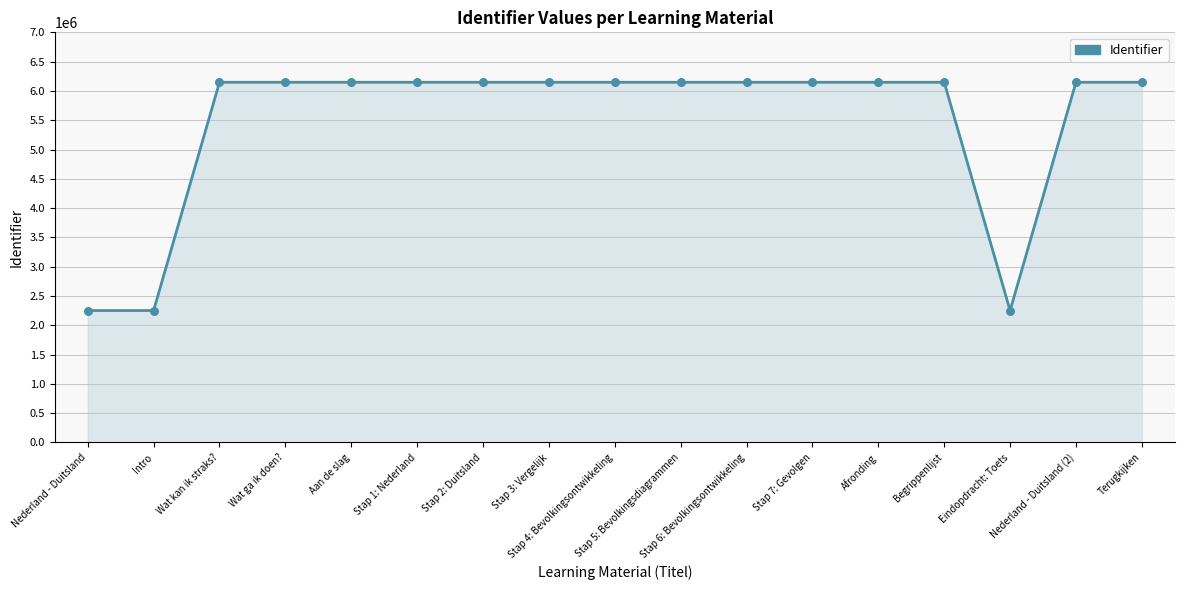

What is the greatest value displayed?

6147661